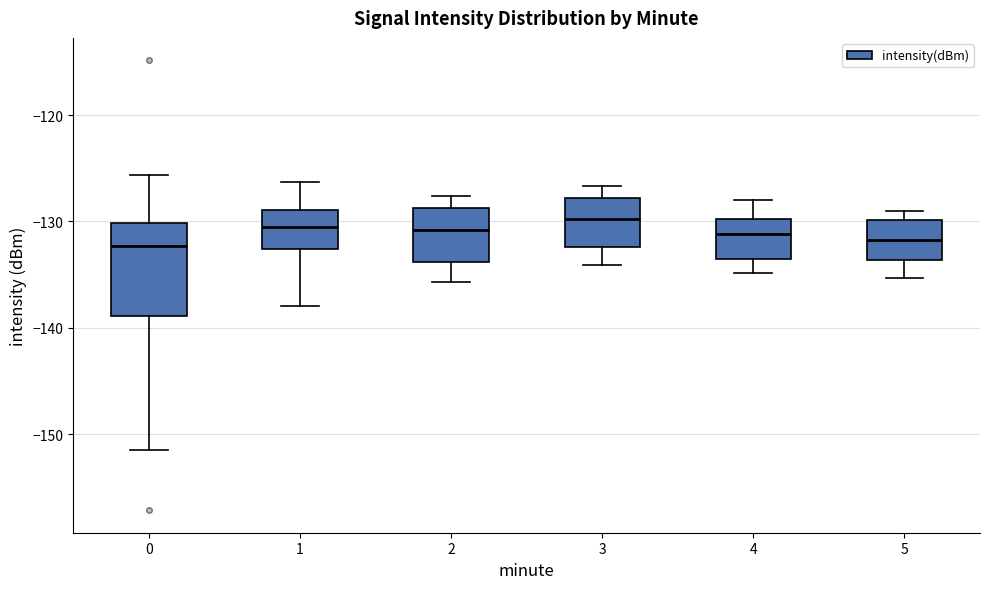

Where does the lower whisker of the box at x = 1 end on the y-axis? The values are not printed on the chart, so give them approximately, as read against the axis.

-138